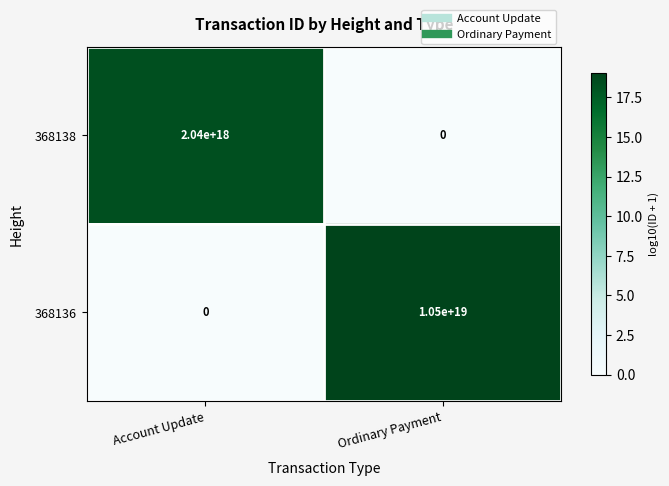

Where is 368138 nearest to the value 1020000000000000000?

Account Update